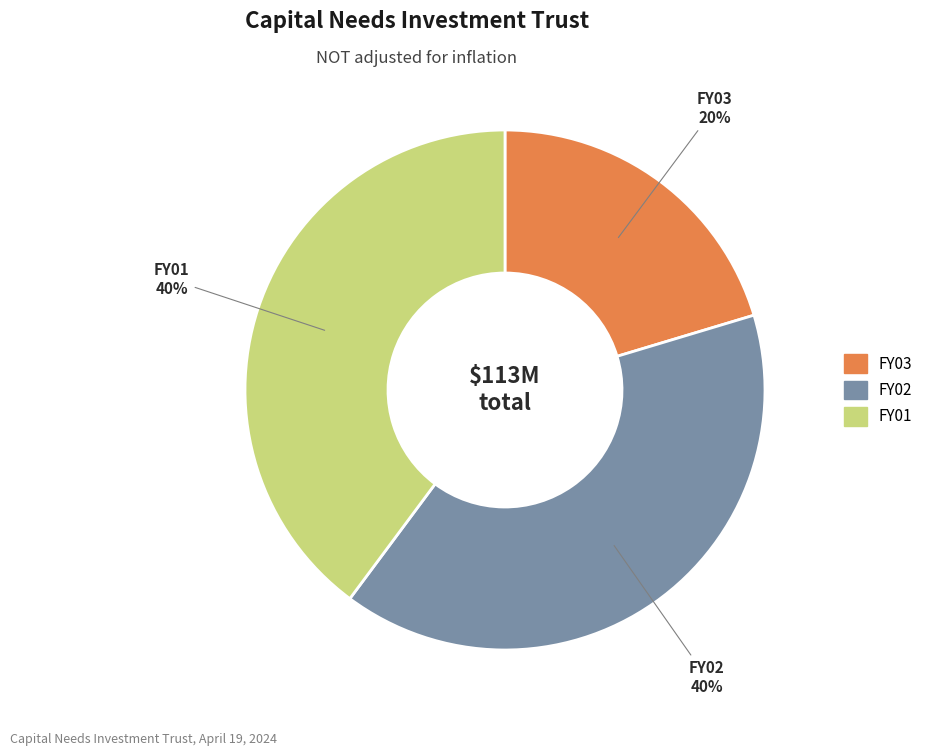

Does FY01 represent more than half of the total?

No